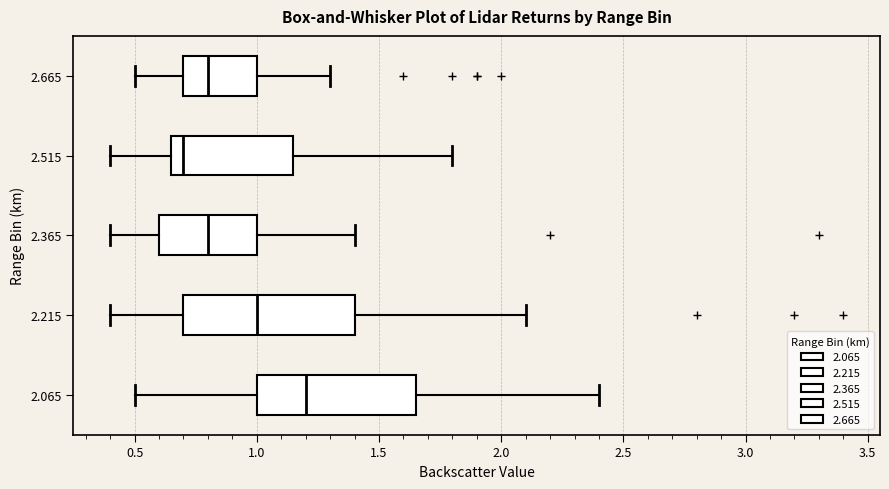

Reading bottom to top, transcribe this box plot: for each box, give where its median line is, the range the box spans, and where its two whiskers end, as read against the x-axis. The values are not printed on the chart, so give them approximately, as read against the axis.

2.065: median 1.20, box 1.00 to 1.65, whiskers 0.50 to 2.40
2.215: median 1.00, box 0.70 to 1.40, whiskers 0.40 to 2.10
2.365: median 0.80, box 0.60 to 1.00, whiskers 0.40 to 1.40
2.515: median 0.70, box 0.65 to 1.15, whiskers 0.40 to 1.80
2.665: median 0.80, box 0.70 to 1.00, whiskers 0.50 to 1.30